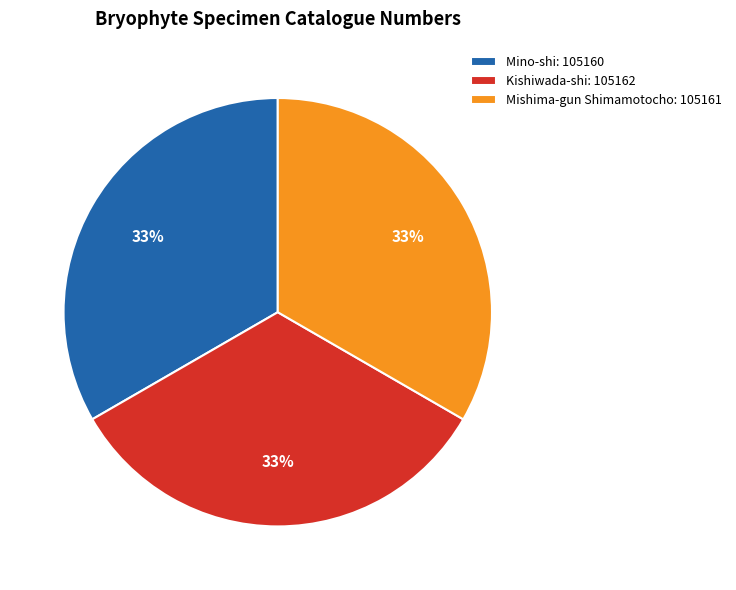

Approximately how many times larger is the value at Kishiwada-shi compared to Mishima-gun Shimamotocho?

1.0